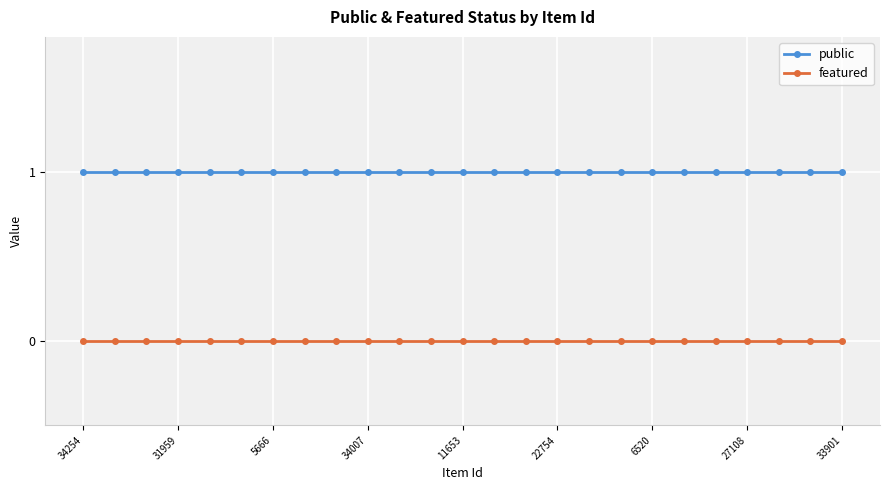

What is the sum of all public values?

25